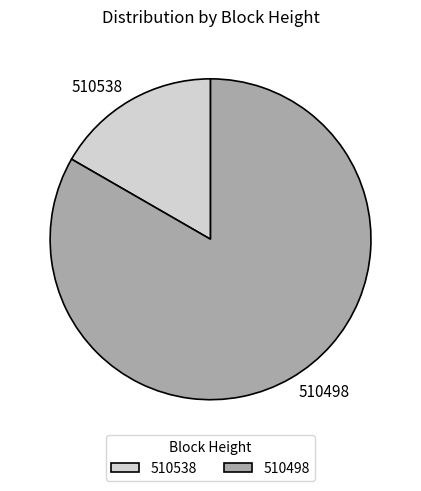

How many segments does this pie chart have?

2